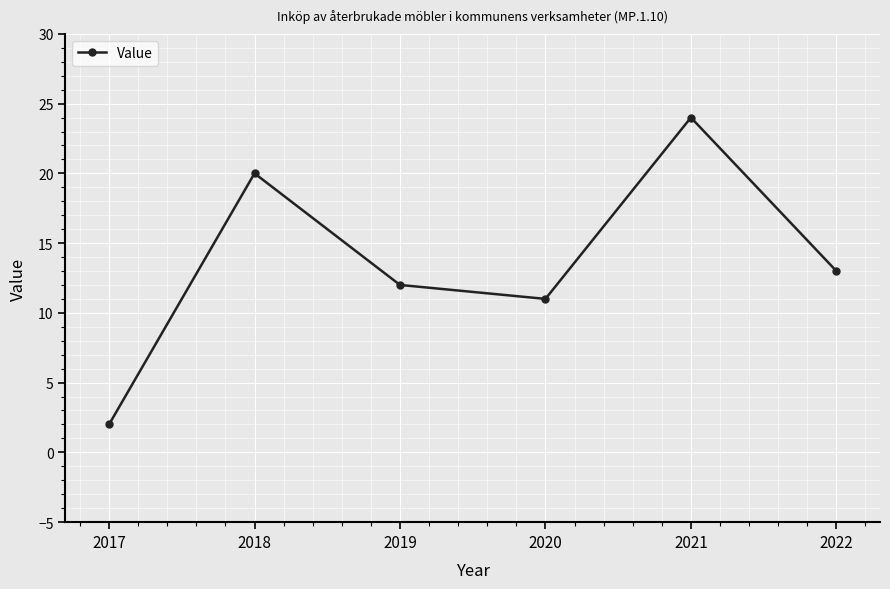

What is the approximate value at 2022?

13